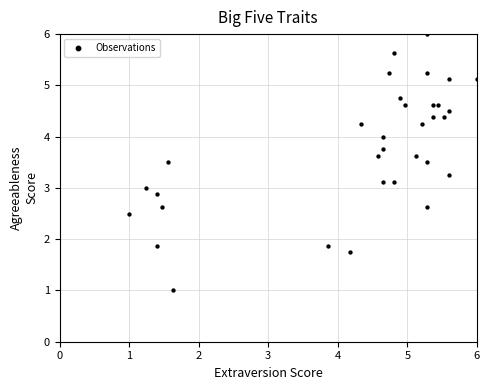

What is the range of X values (max minus min)?

5.0